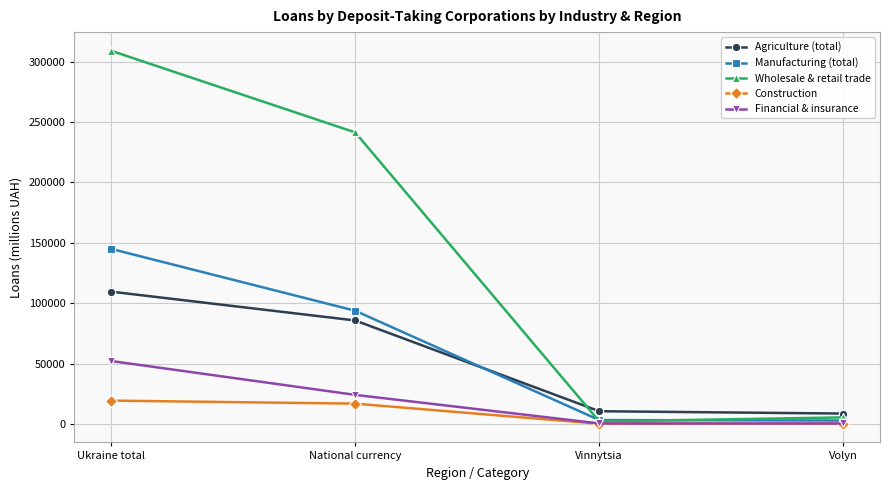

How many data points does each series have?

4